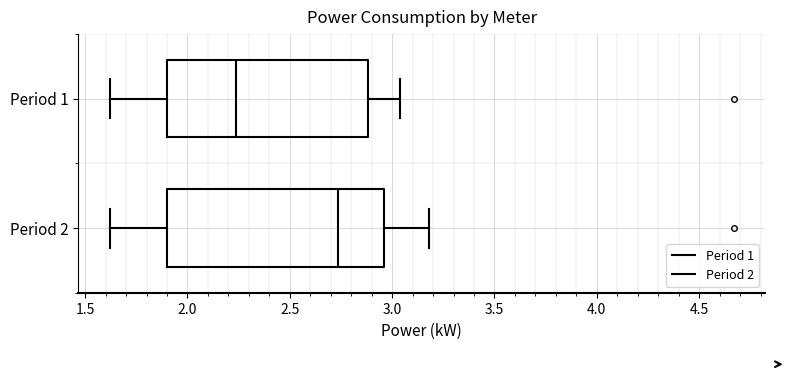

Where is the right edge of the box for Period 1 on the x-axis? The values are not printed on the chart, so give them approximately, as read against the axis.

2.90